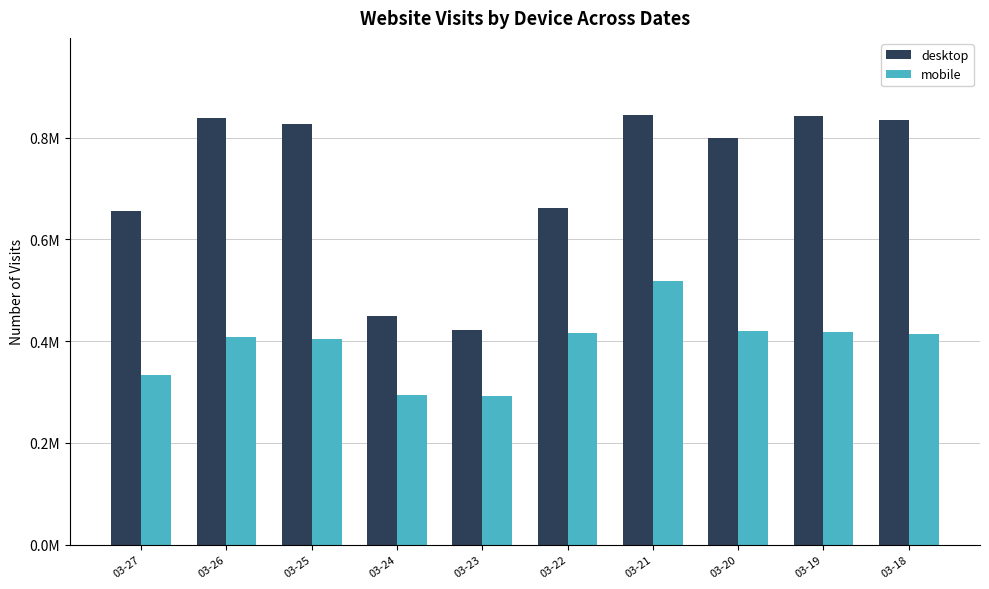

Between 03-24 and 03-19, which series saw the biggest shift?

desktop